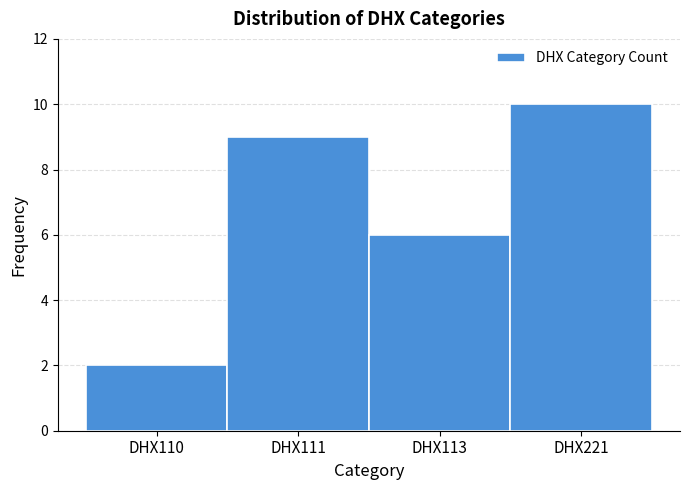

Reading right to left, transcribe all the data shown in this chart.

10	6	9	2